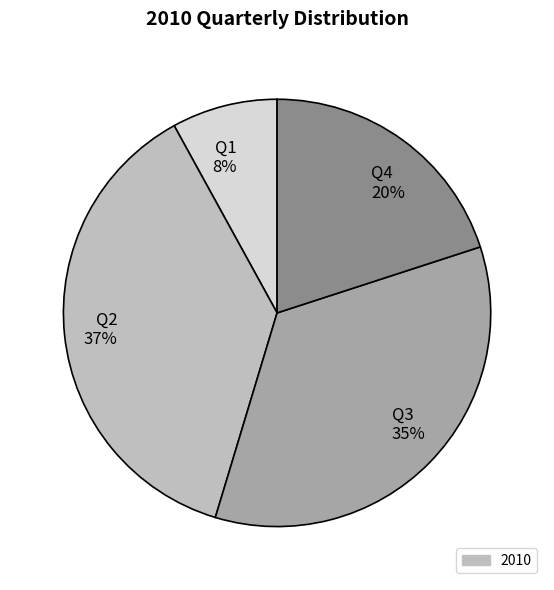

What percentage is the Q4 slice, to the nearest percent?

20%